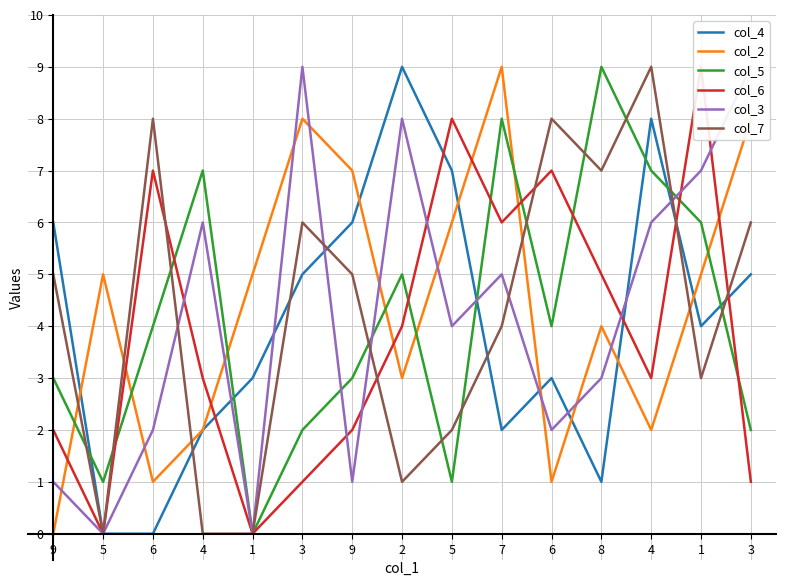

How many intersections are there between col_3 and col_7?

5